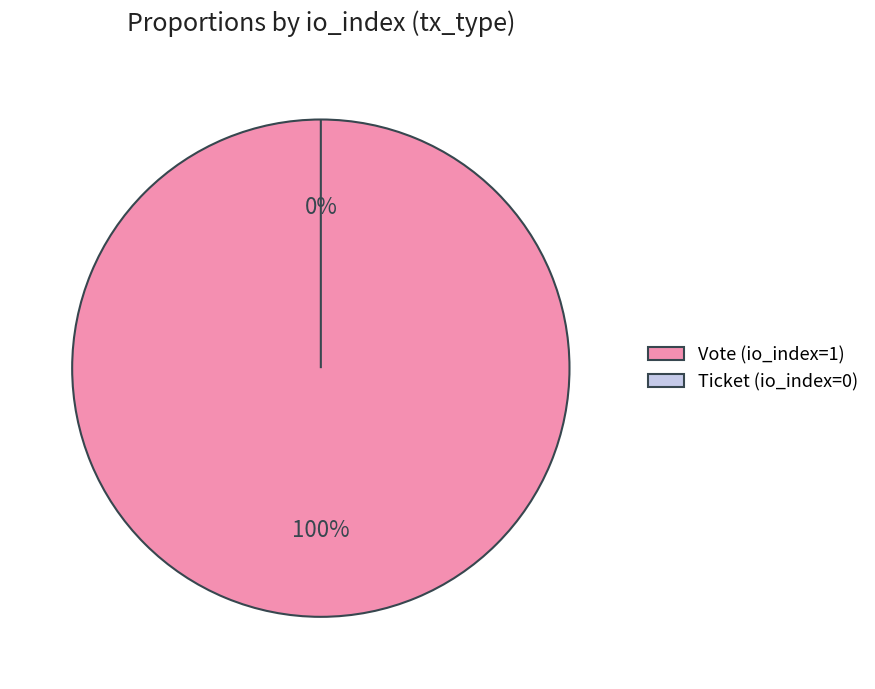

Which slice is the largest?

Vote (io_index=1)